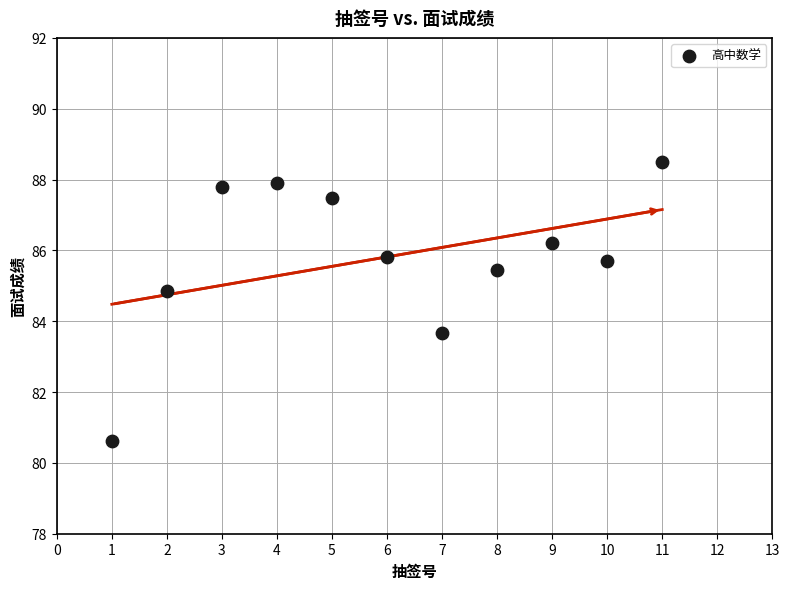

What Y value in the scatter plot is closest to 84?

83.7